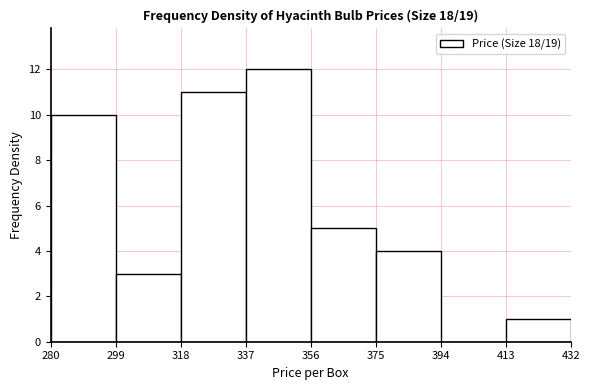

What is the height of the bar covering 280 to 299 on the x-axis? The values are not printed on the chart, so give them approximately, as read against the axis.

10